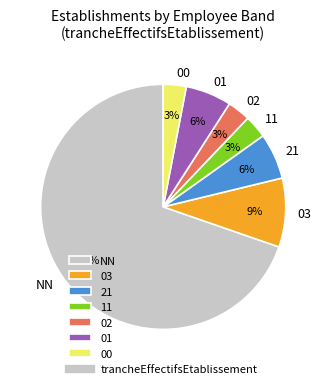

Approximately how many times larger is the value at 01 compared to 02?

2.0